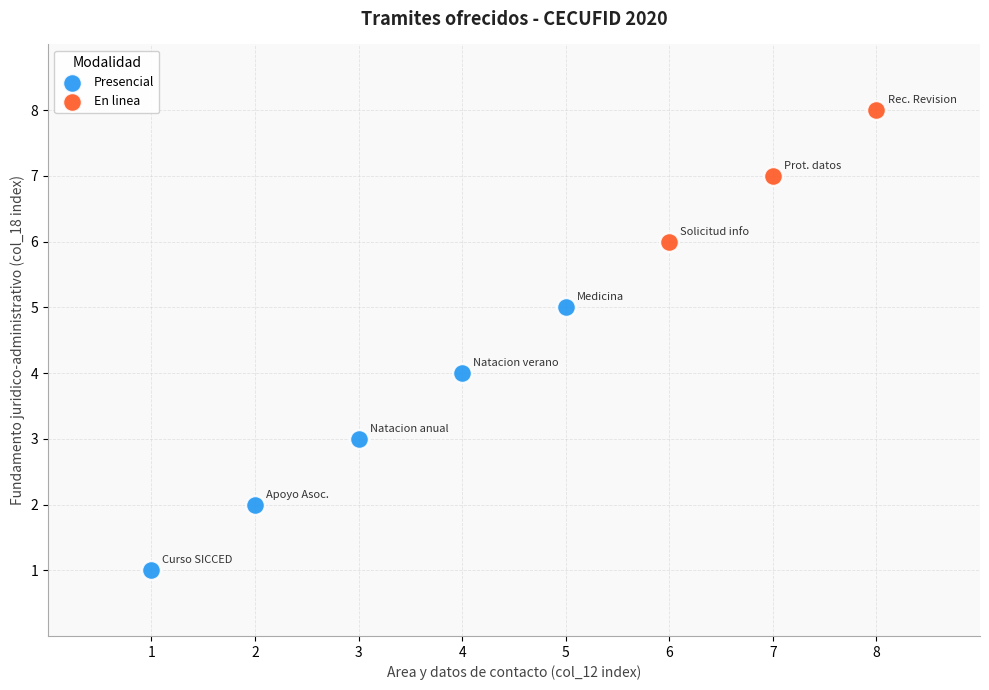

Which series has the largest Y range (max minus min)?

Presencial